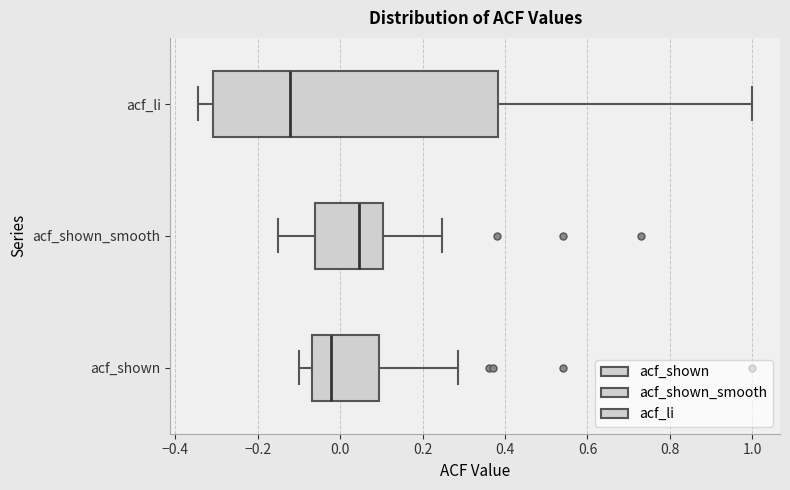

Reading bottom to top, transcribe this box plot: for each box, give where its median line is, the range the box spans, and where its two whiskers end, as read against the x-axis. The values are not printed on the chart, so give them approximately, as read against the axis.

acf_shown: median -0.02, box -0.06 to 0.10, whiskers -0.10 to 0.28
acf_shown_smooth: median 0.04, box -0.06 to 0.10, whiskers -0.16 to 0.24
acf_li: median -0.12, box -0.30 to 0.38, whiskers -0.34 to 1.00